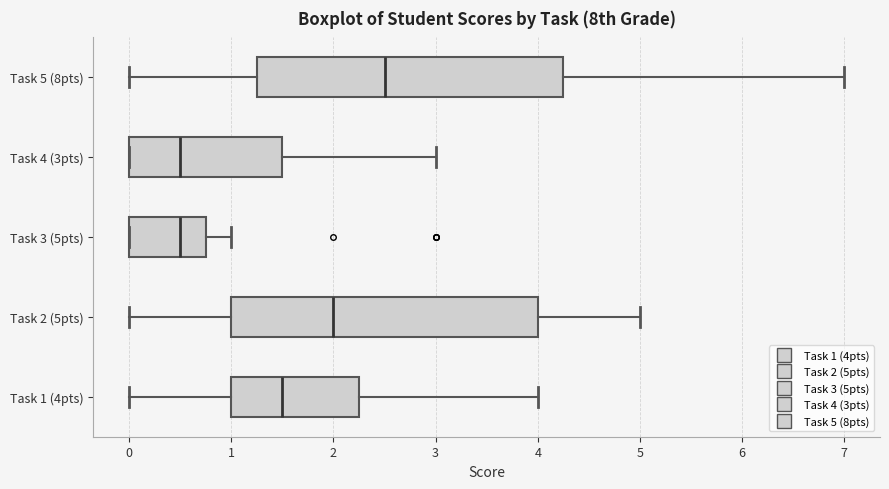

Reading bottom to top, transcribe this box plot: for each box, give where its median line is, the range the box spans, and where its two whiskers end, as read against the x-axis. The values are not printed on the chart, so give them approximately, as read against the axis.

Task 1 (4pts): median 1.5, box 1.0 to 2.3, whiskers 0.0 to 4.0
Task 2 (5pts): median 2.0, box 1.0 to 4.0, whiskers 0.0 to 5.0
Task 3 (5pts): median 0.5, box 0.0 to 0.8, whiskers 0.0 to 1.0
Task 4 (3pts): median 0.5, box 0.0 to 1.5, whiskers 0.0 to 3.0
Task 5 (8pts): median 2.5, box 1.3 to 4.3, whiskers 0.0 to 7.0